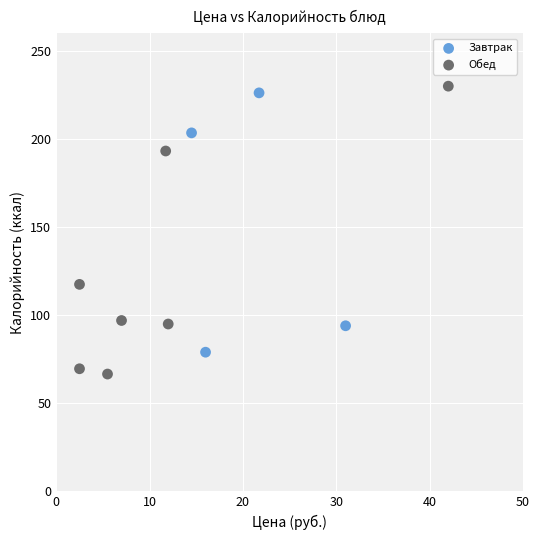

What are all the series names shown in the legend?

Завтрак, Обед